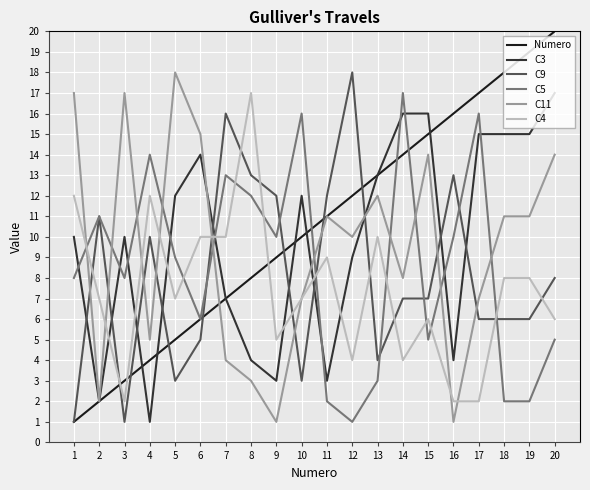

True or false: Numero has more than 0 points higher than both neighbors.

False